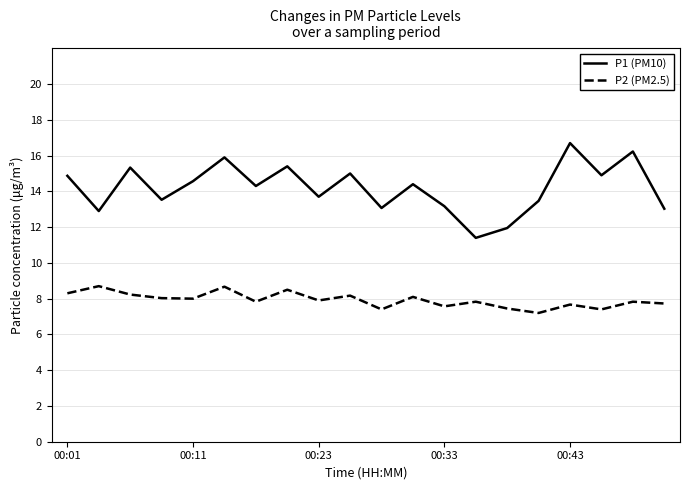

Is this an area chart (filled region under the line)?

No